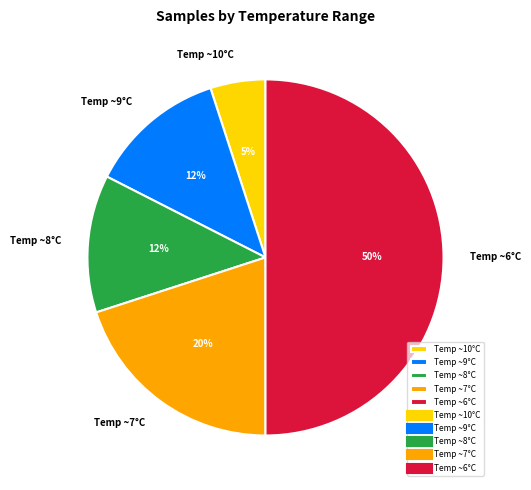

Do Temp ~10°C and Temp ~8°C together represent more than half of the pie?

No